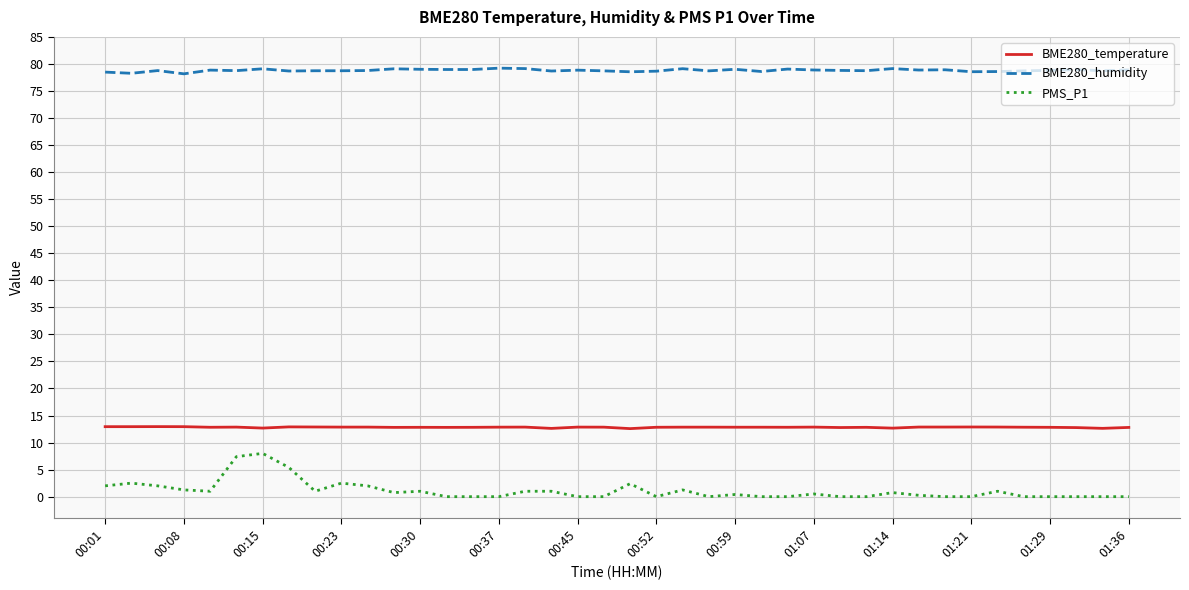

What is the sum of all PMS_P1 values?

45.4